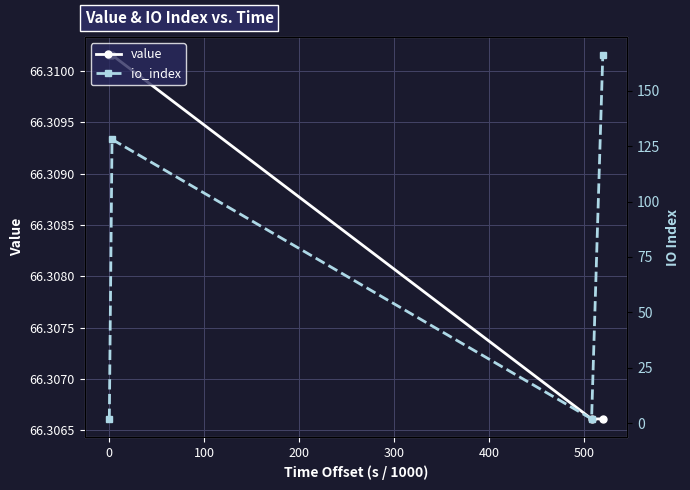

How many lines are shown in the chart?

2